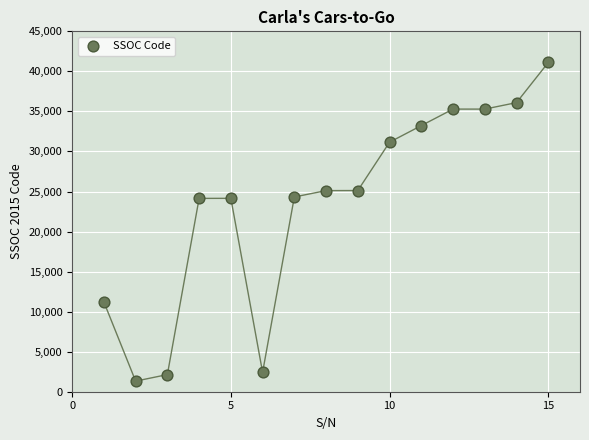

What is the range of X values (max minus min)?

14